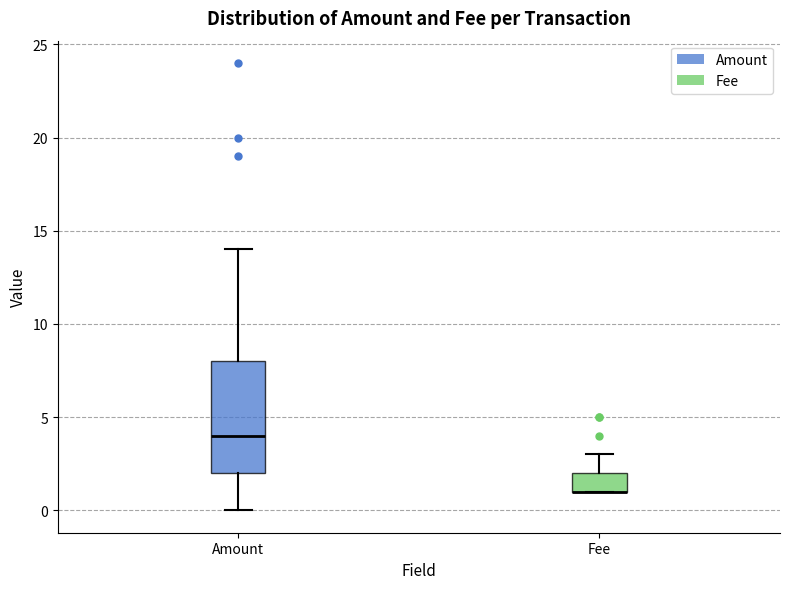

Which box is the tallest, from its lower edge to its upper edge?

Amount